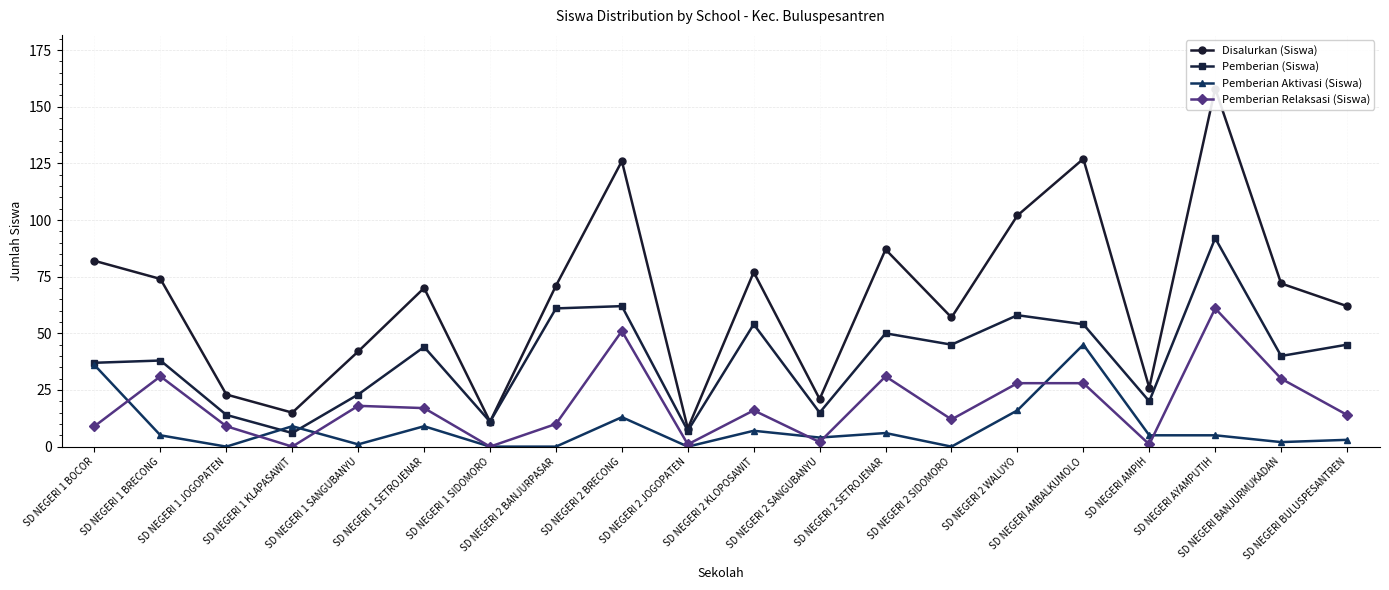

How many values in the Pemberian Aktivasi (Siswa) series are below 5?

9